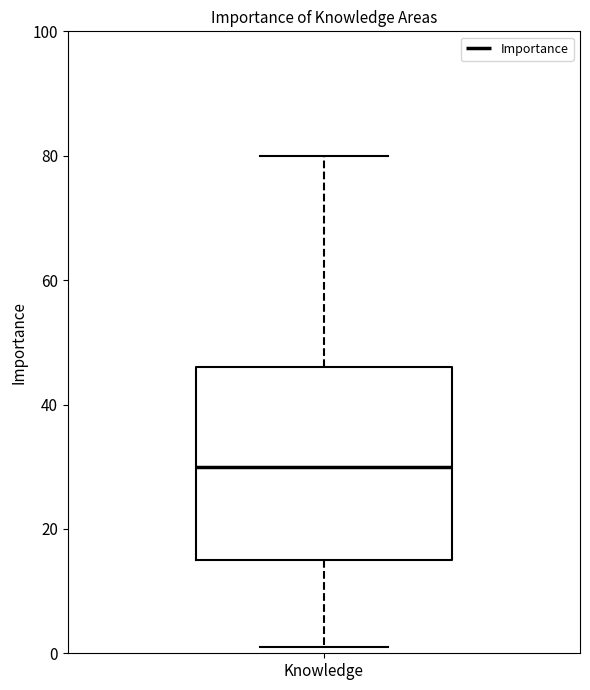

Where does the lower whisker of the box for Knowledge end on the y-axis? The values are not printed on the chart, so give them approximately, as read against the axis.

2